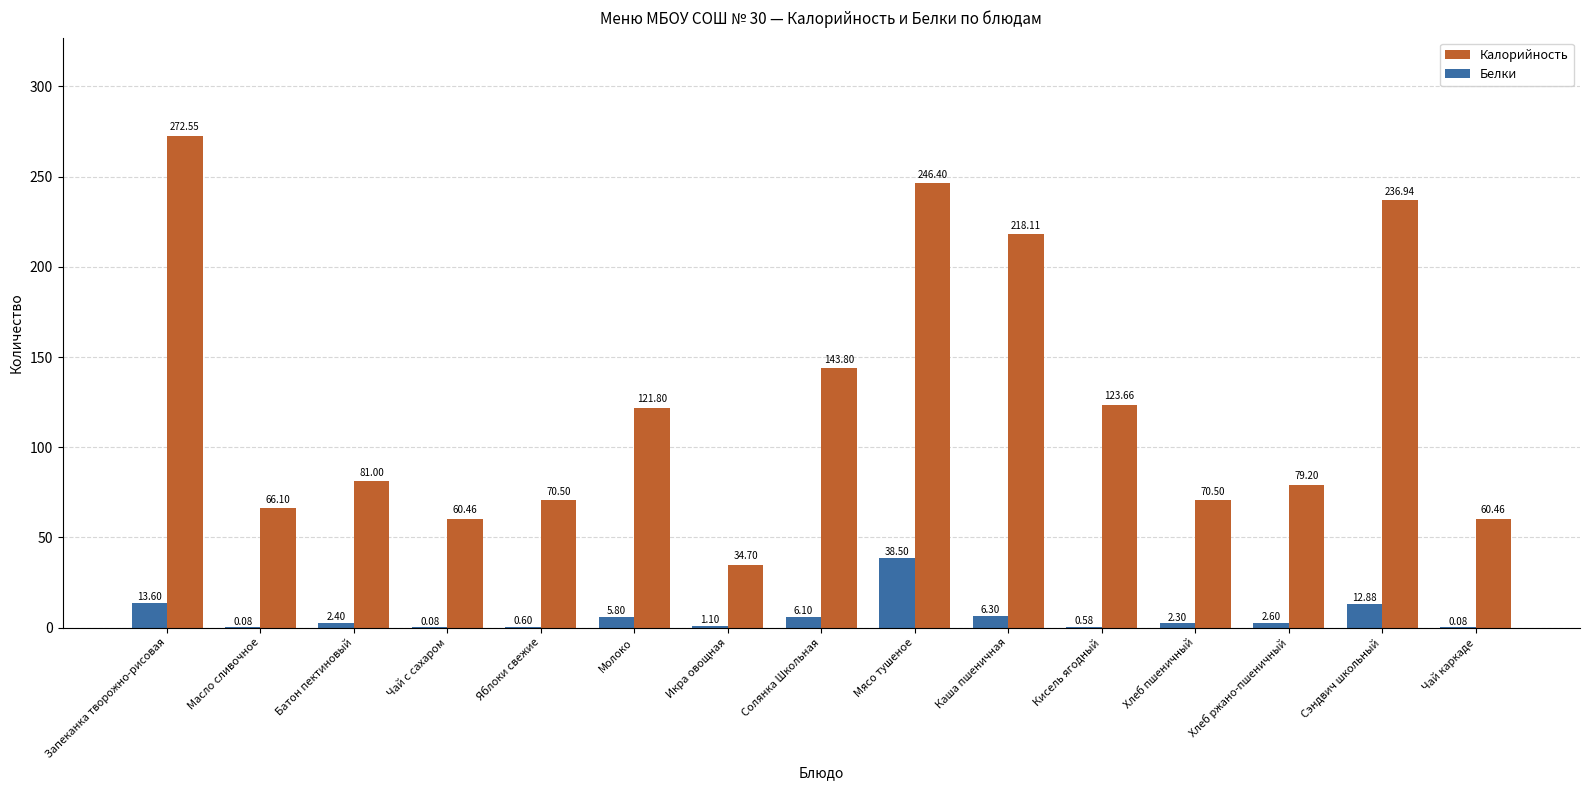

How many groups of bars are there?

15